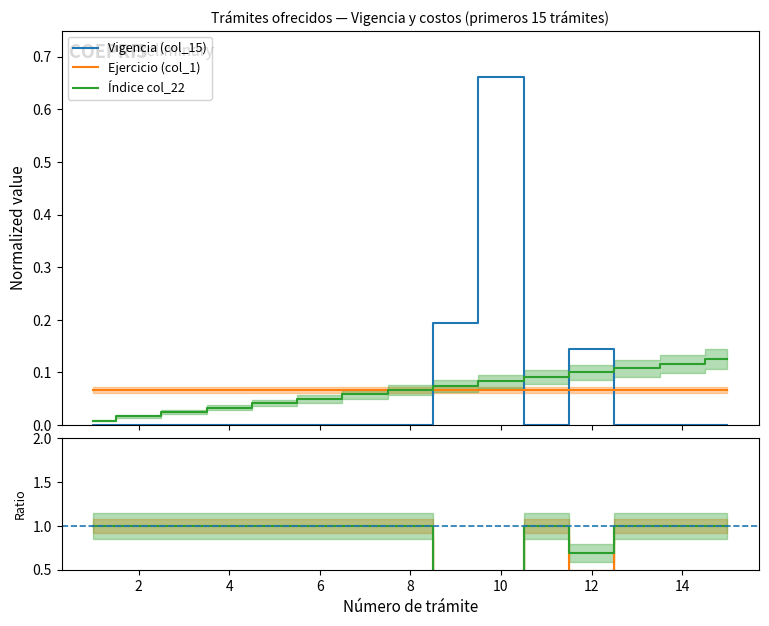

After their last crossing, which series has the higher values: Vigencia (col_15) or Ejercicio (col_1)?

Ejercicio (col_1)